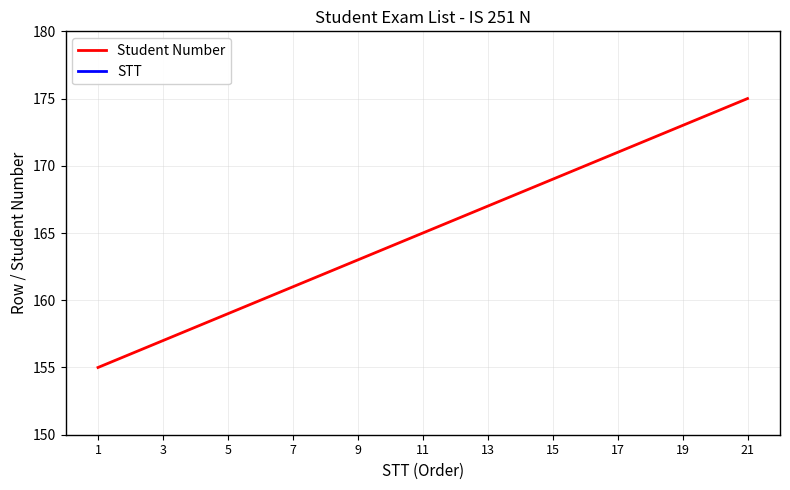

What value does the Student Number series have at 3?

157